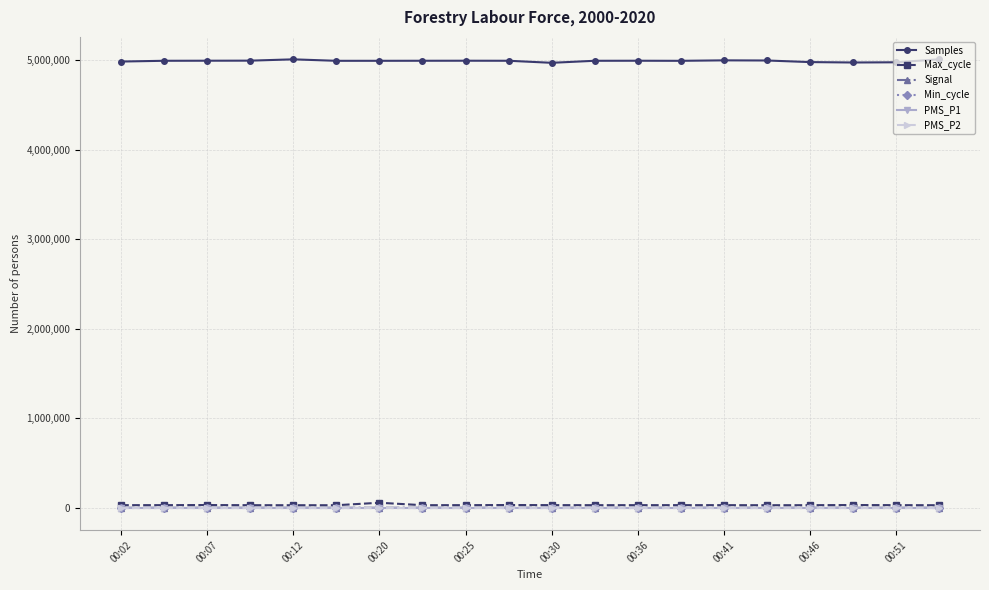

Which series has the largest range (max minus min)?

Samples